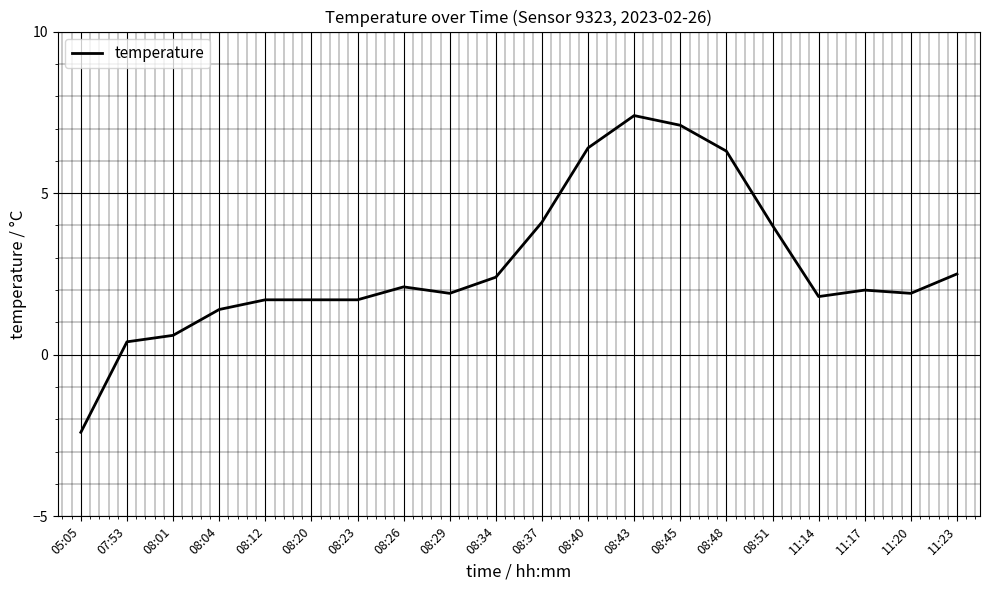

What is the ratio of the value at 11:17 to the value at 08:29?

1.1